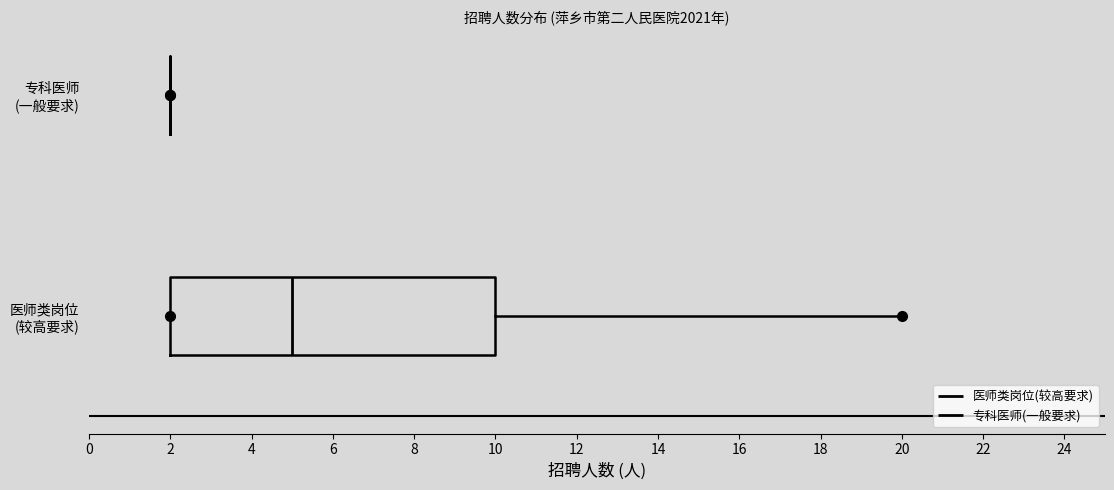

Reading bottom to top, read every box against the x-axis: the position of its median line, the range the box covers, and the ends of its whiskers. The values are not printed on the chart, so give them approximately, as read against the axis.

医师类岗位 (较高要求): median 5, box 2 to 10, whiskers 2 to 20
专科医师 (一般要求): box collapsed to a line at 2, whiskers 2 to 2